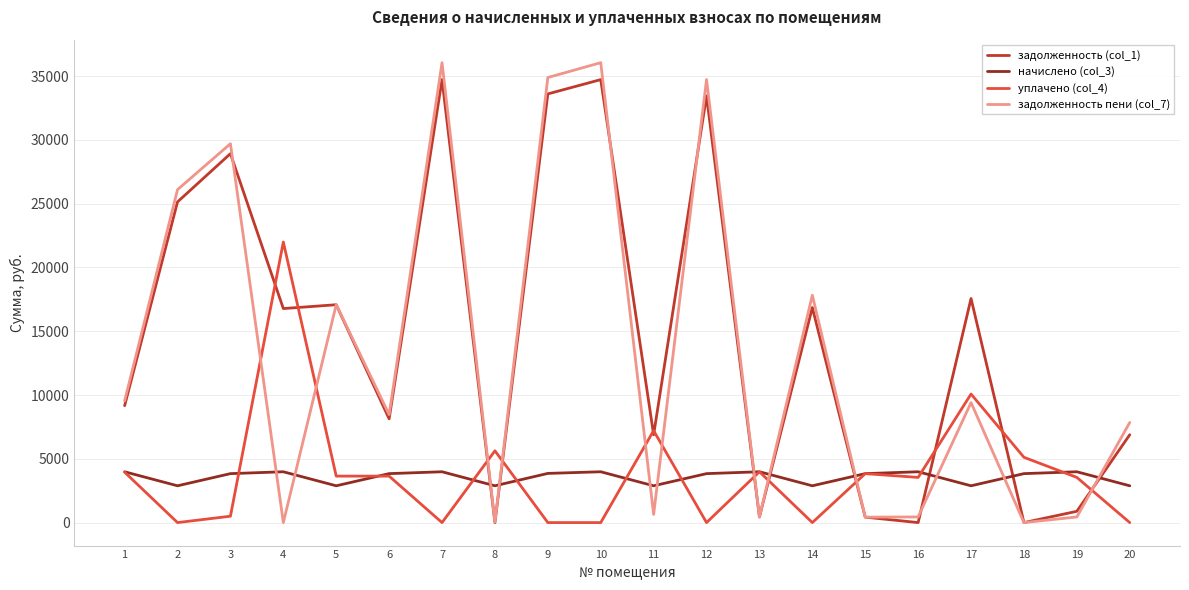

At which label does начислено (col_3) first exceed 3837?

1